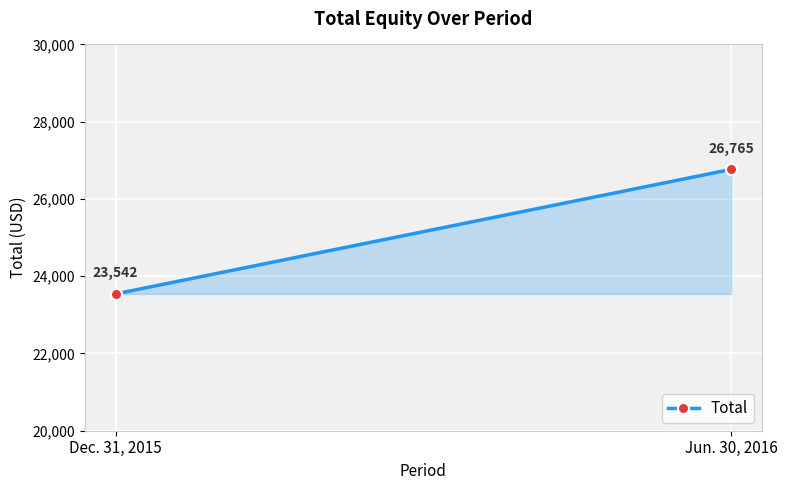

The value at Jun. 30, 2016 is 26765. True or false?

True